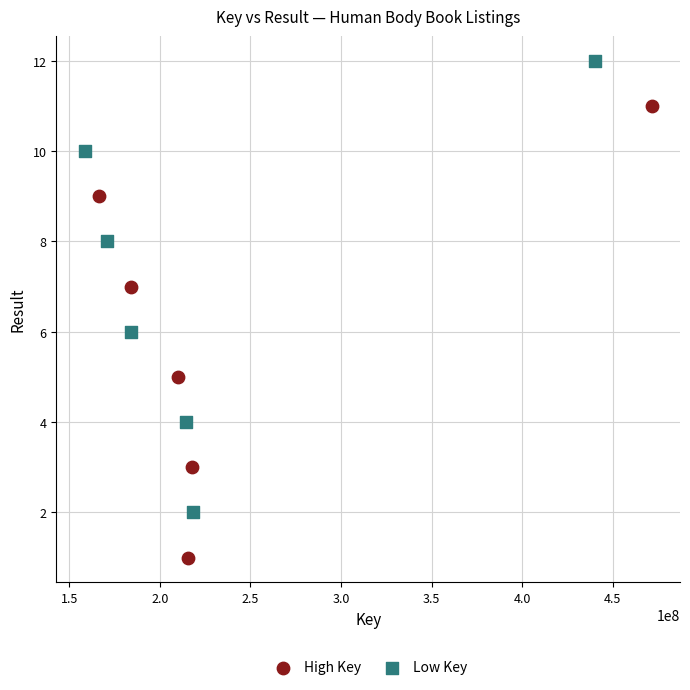

Which series contains the highest Y value?

Low Key